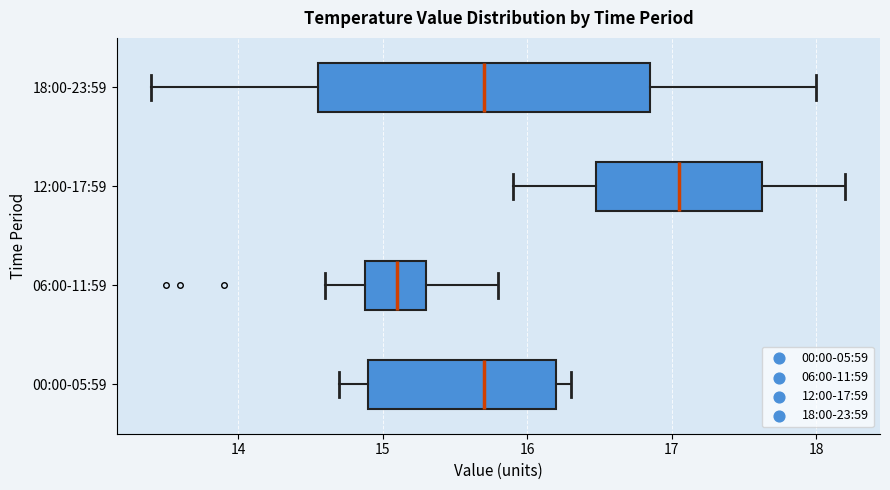

Where is the right edge of the box for 18:00-23:59 on the x-axis? The values are not printed on the chart, so give them approximately, as read against the axis.

16.9